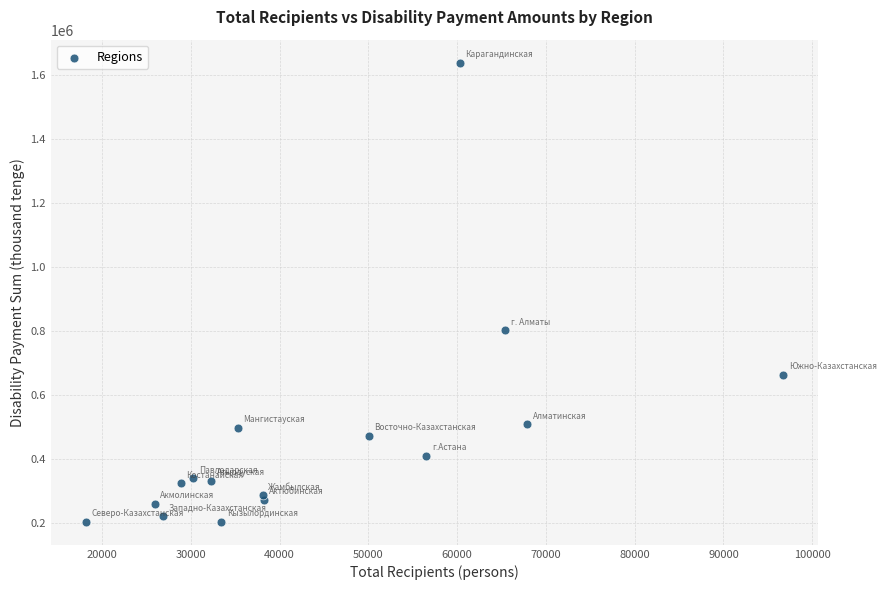

What Y value in the scatter plot is closest to 920861?

801865.9